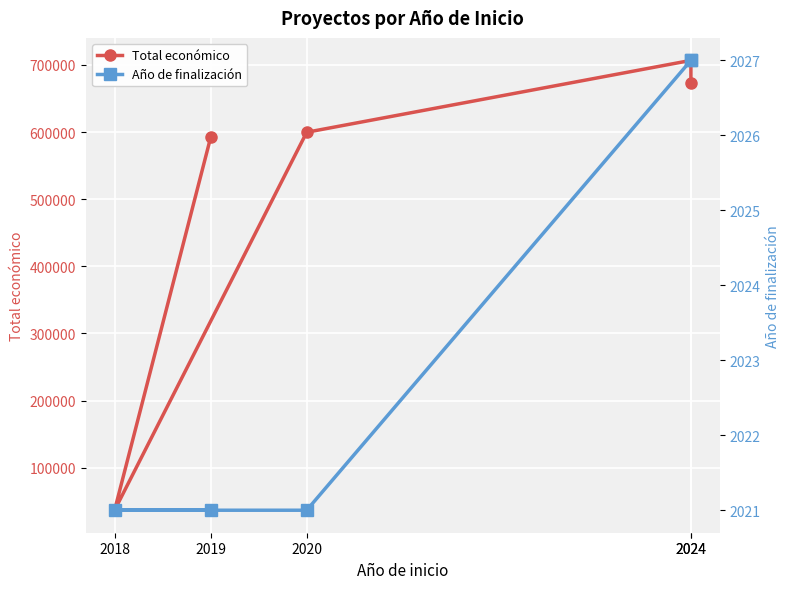

Rank the categories by Total económico value from lowest to highest.

2018, 2019, 2020, 2024, 2024